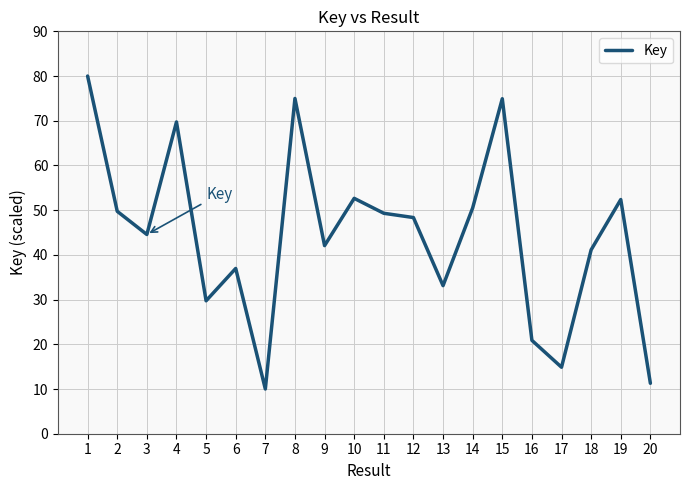

At which category does the chart reach its peak across all series?

1